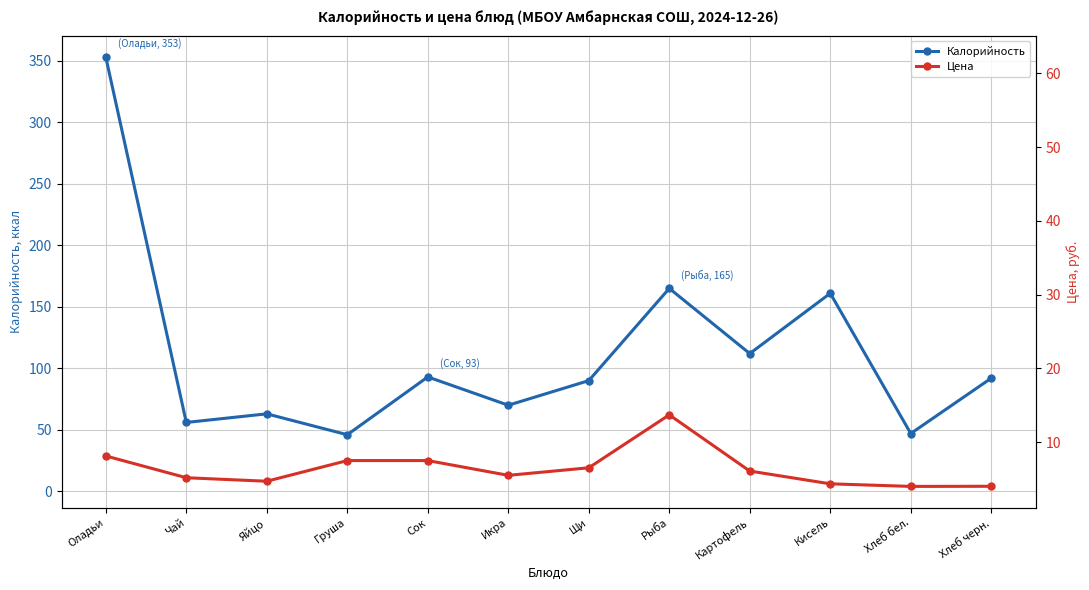

List the labels in order of Цена value, smallest first.

Хлеб бел., Хлеб черн., Кисель, Яйцо, Чай, Икра, Картофель, Щи, Груша, Сок, Оладьи, Рыба